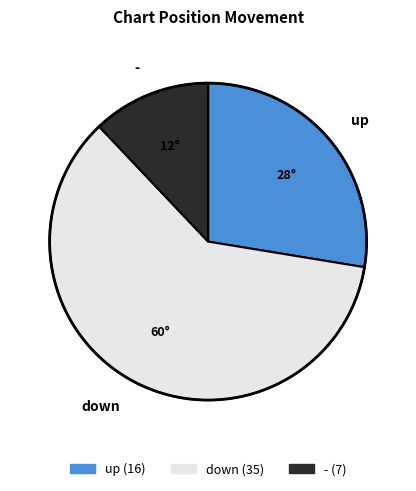

Which slice is the largest?

down